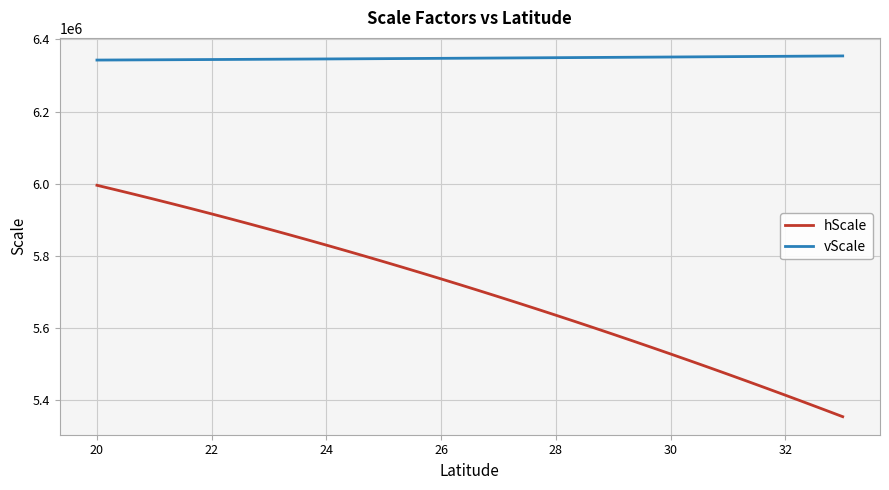

Which series has the widest spread of values?

hScale